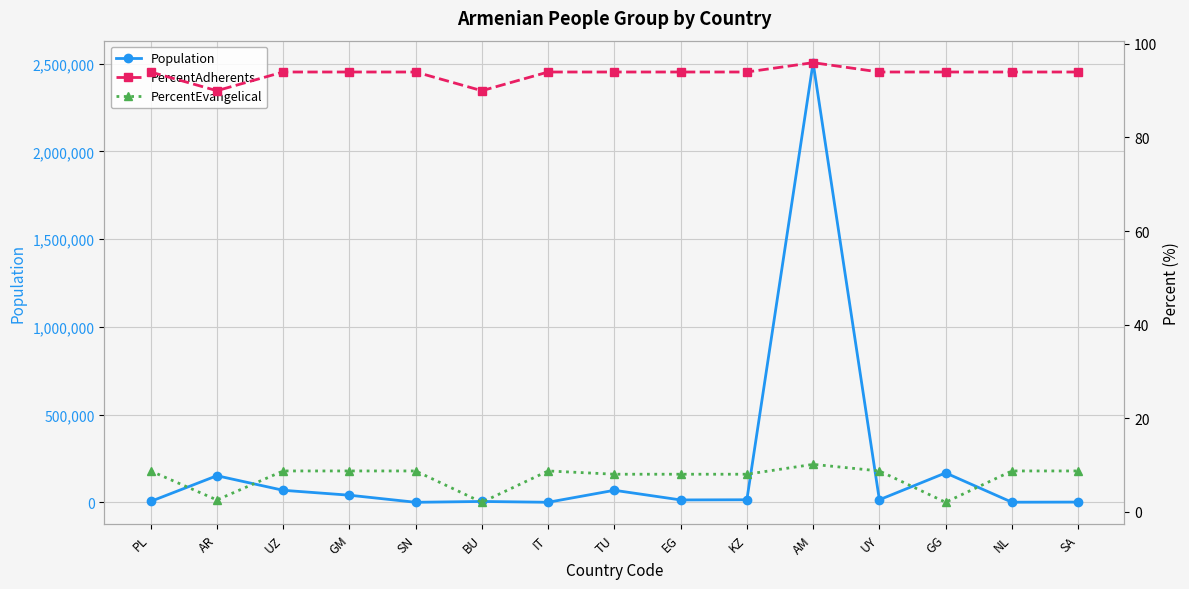

What is the smallest value displayed?

2.0